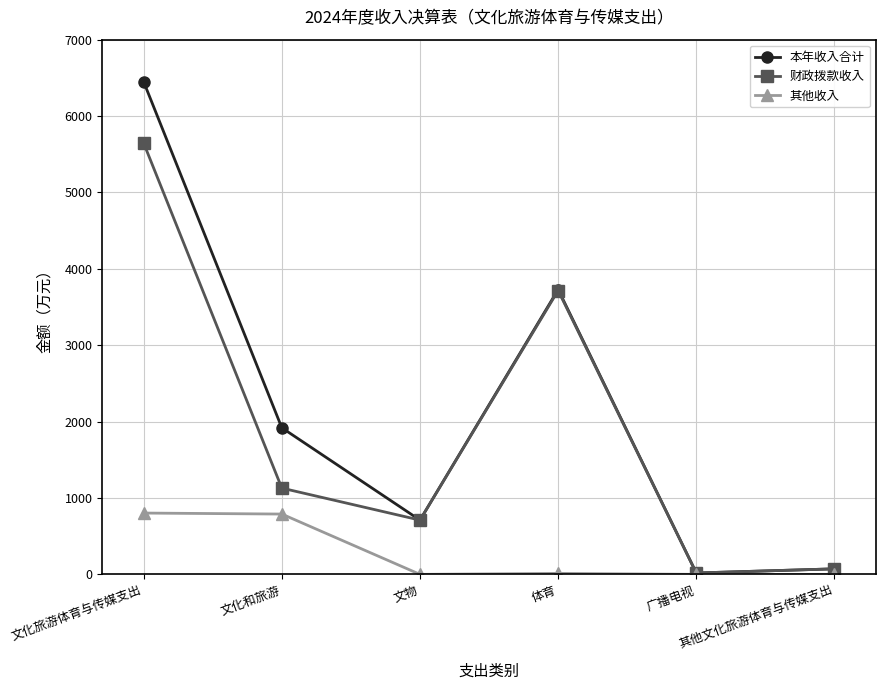

Rank the series by their maximum value, from highest to lowest.

本年收入合计, 财政拨款收入, 其他收入